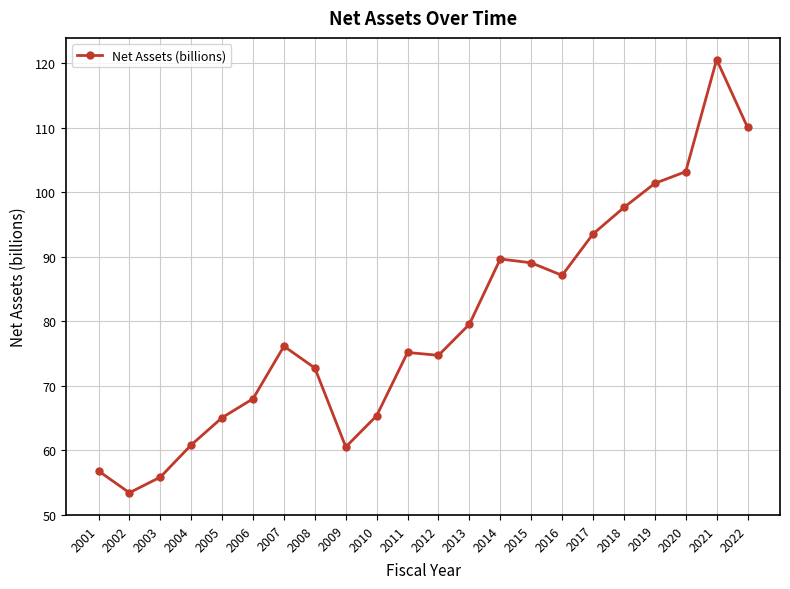

What is the approximate value at 2016?

87.1